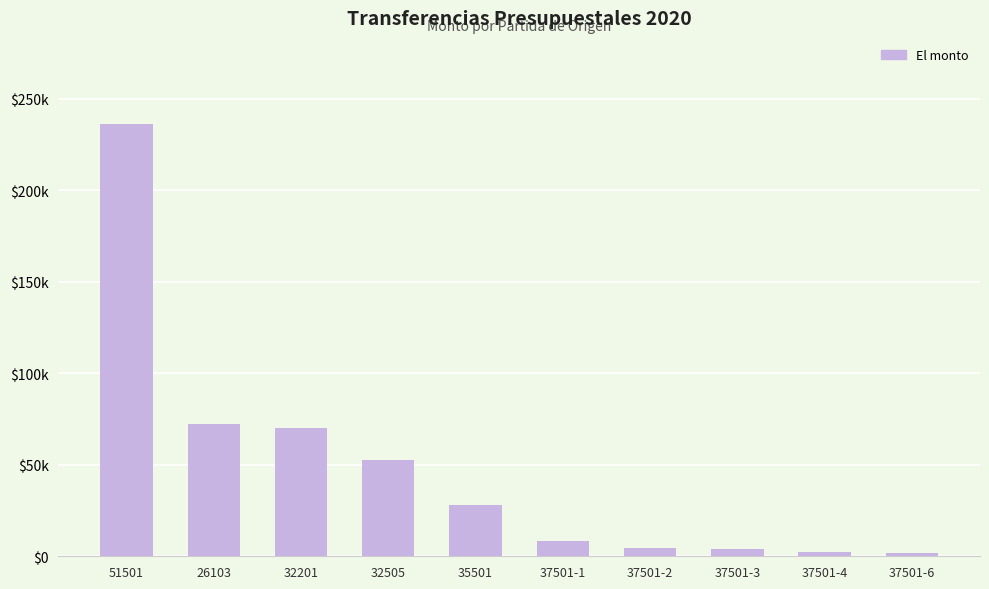

What is the sum of all values?

479812.5